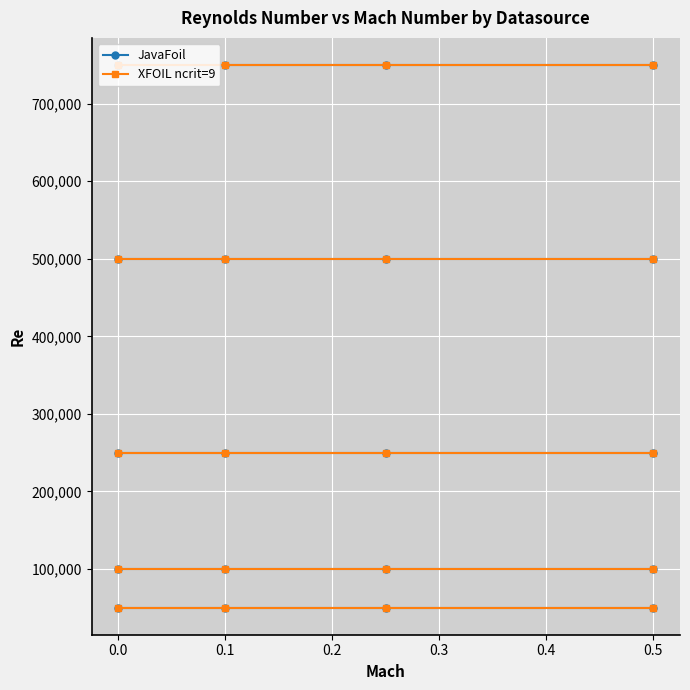

Reading left to right, what are all the values shown in this chart?

JavaFoil: 50000	50000	50000	50000	100000	100000	100000	100000	250000	250000	250000	250000	500000	500000	500000	500000	750000	750000	750000	750000
XFOIL ncrit=9: 50000	50000	50000	50000	100000	100000	100000	100000	250000	250000	250000	250000	500000	500000	500000	500000	750000	750000	750000	750000